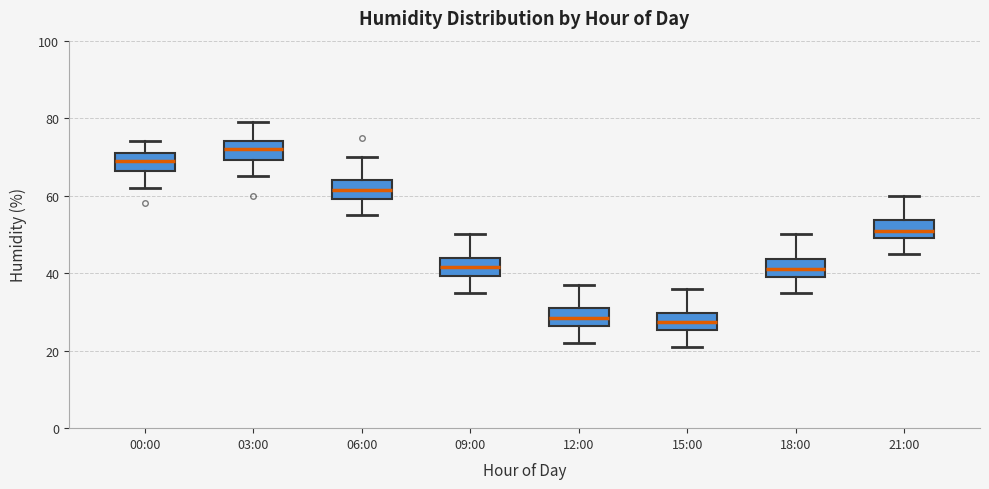

Reading left to right, read every box against the y-axis: the position of its median line, the range the box covers, and the ends of its whiskers. The values are not printed on the chart, so give them approximately, as read against the axis.

00:00: median 70, box 66 to 72, whiskers 62 to 74
03:00: median 72, box 70 to 74, whiskers 66 to 80
06:00: median 62, box 60 to 64, whiskers 56 to 70
09:00: median 42, box 40 to 44, whiskers 36 to 50
12:00: median 28, box 26 to 32, whiskers 22 to 38
15:00: median 28, box 26 to 30, whiskers 22 to 36
18:00: median 42, box 40 to 44, whiskers 36 to 50
21:00: median 52, box 50 to 54, whiskers 46 to 60